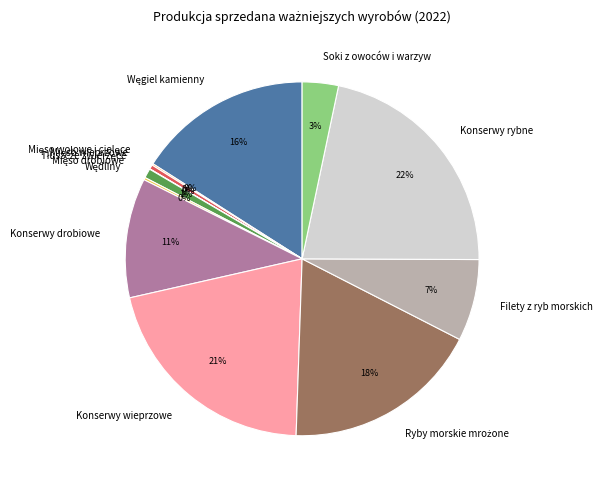

Which slice is the largest?

Konserwy rybne